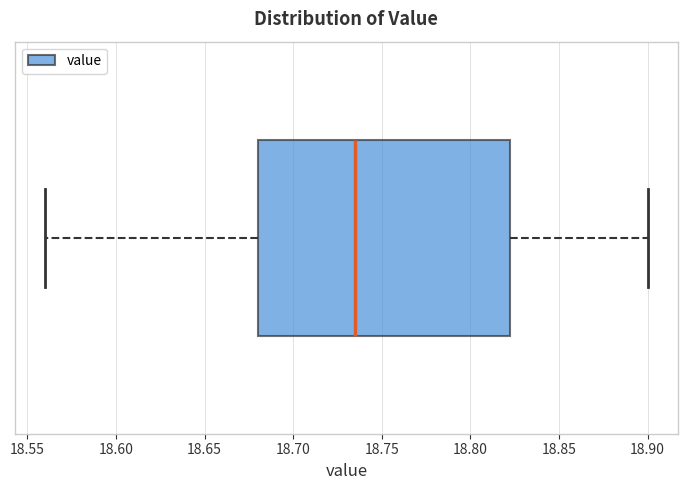

Transcribe this box plot: give where the median line is, the range the box spans, and where the two whiskers end, as read against the x-axis. The values are not printed on the chart, so give them approximately, as read against the axis.

median 18.735, box 18.680 to 18.825, whiskers 18.560 to 18.900